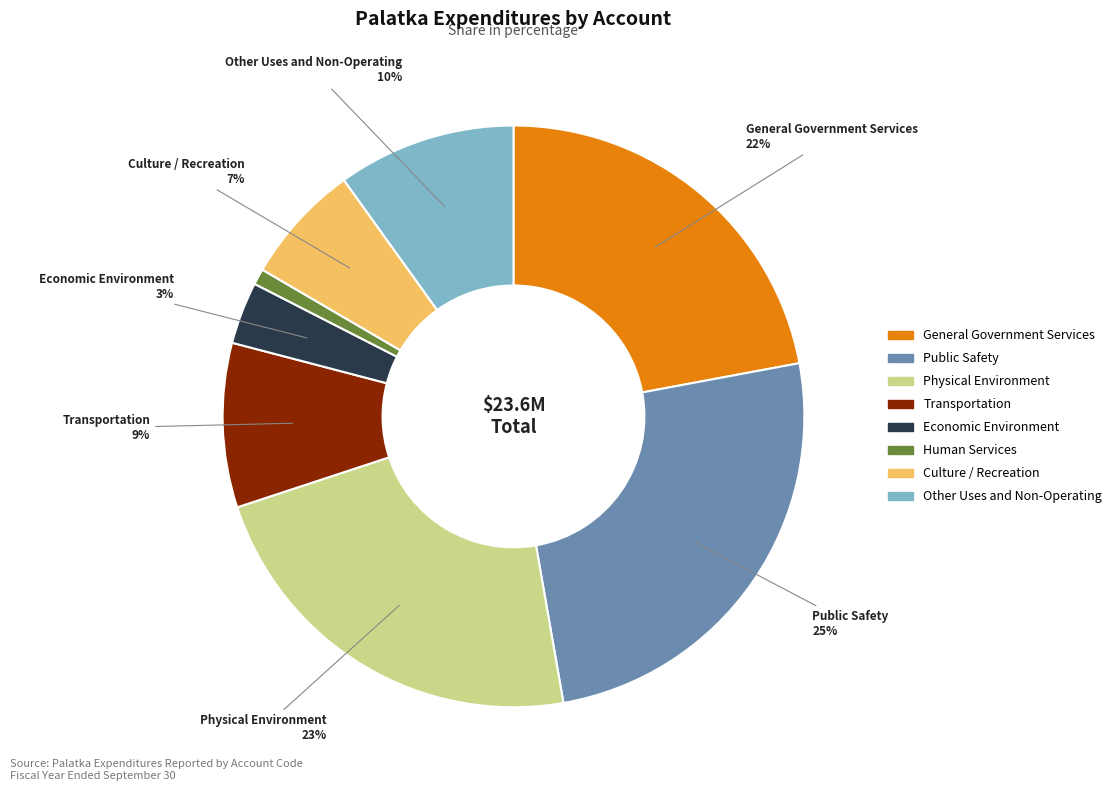

Rank the categories by value from highest to lowest.

Public Safety, Physical Environment, General Government Services, Other Uses and Non-Operating, Transportation, Culture / Recreation, Economic Environment, Human Services